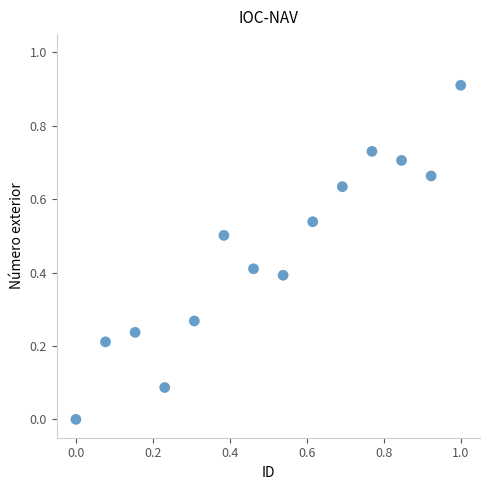

What is the range of X values (max minus min)?

1.0